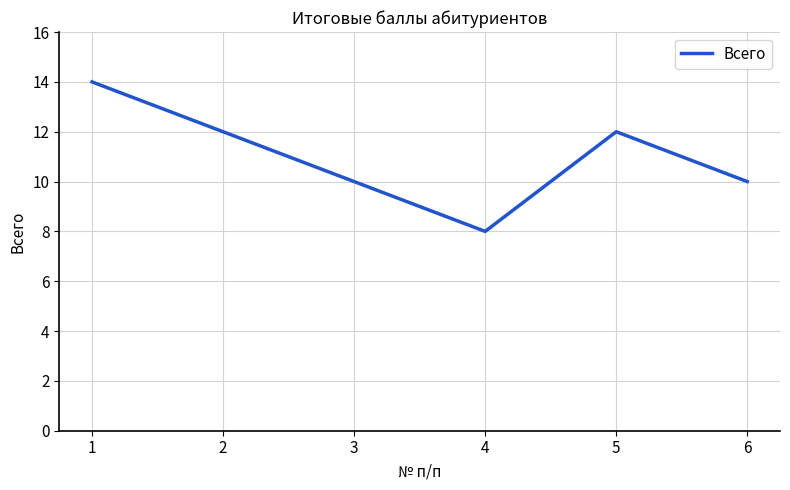

Reading right to left, extract all data points from this chart.

10	12	8	10	12	14